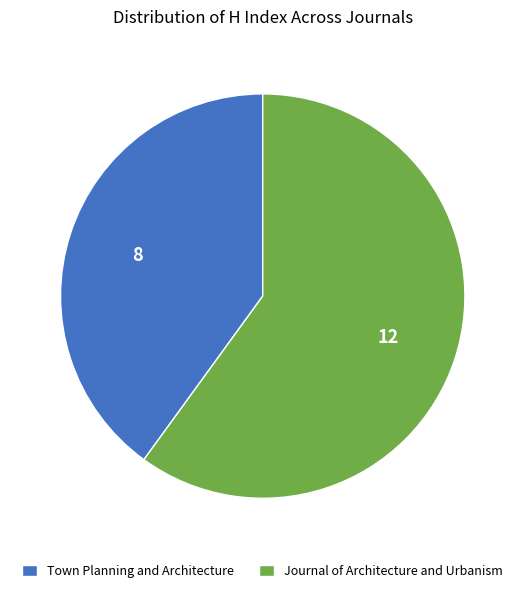

Which category has the smallest portion of the pie?

Town Planning and Architecture